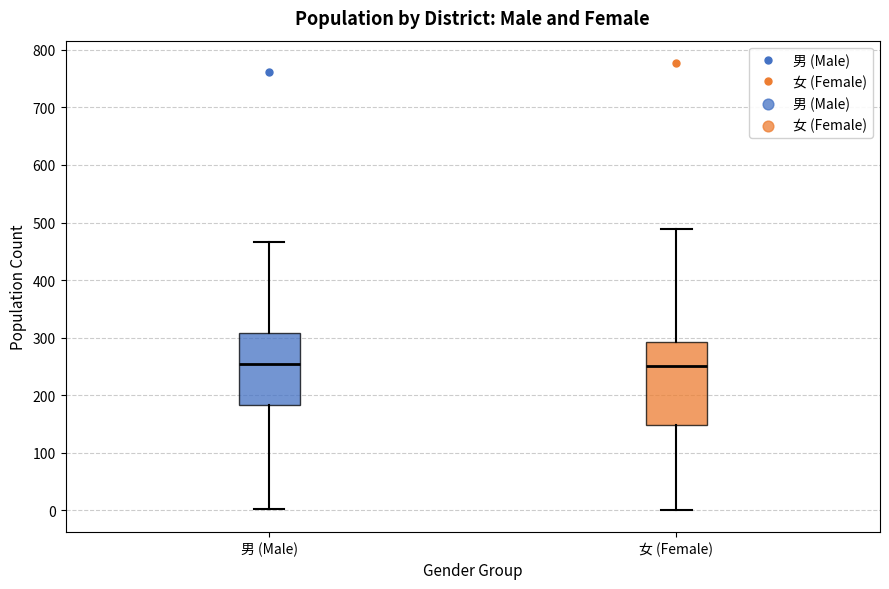

Reading left to right, transcribe this box plot: for each box, give where its median line is, the range the box spans, and where its two whiskers end, as read against the y-axis. The values are not printed on the chart, so give them approximately, as read against the axis.

男 (Male): median 260, box 180 to 310, whiskers 0 to 470
女 (Female): median 250, box 150 to 290, whiskers 0 to 490